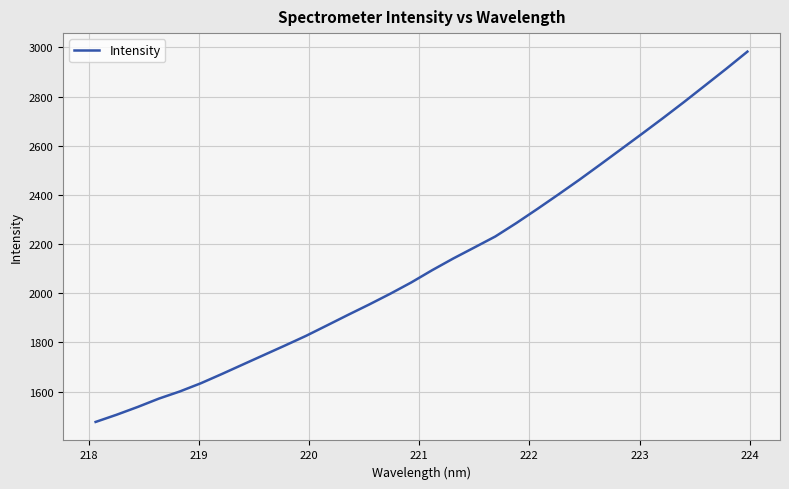

What is the difference between the maximum and minimum values?

1506.0